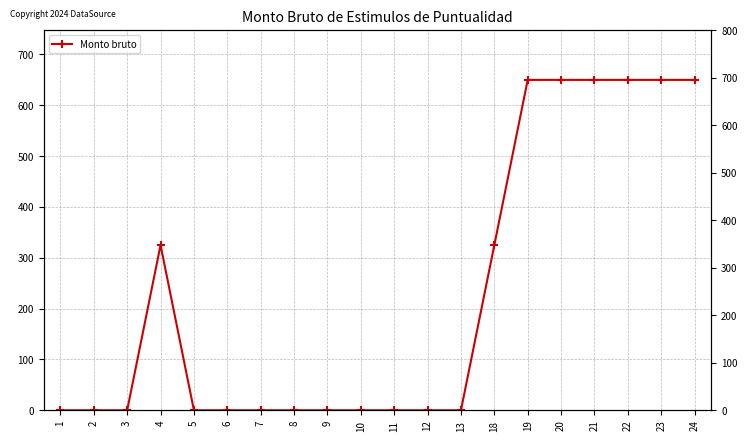

Count the number of values greater than 0.

8